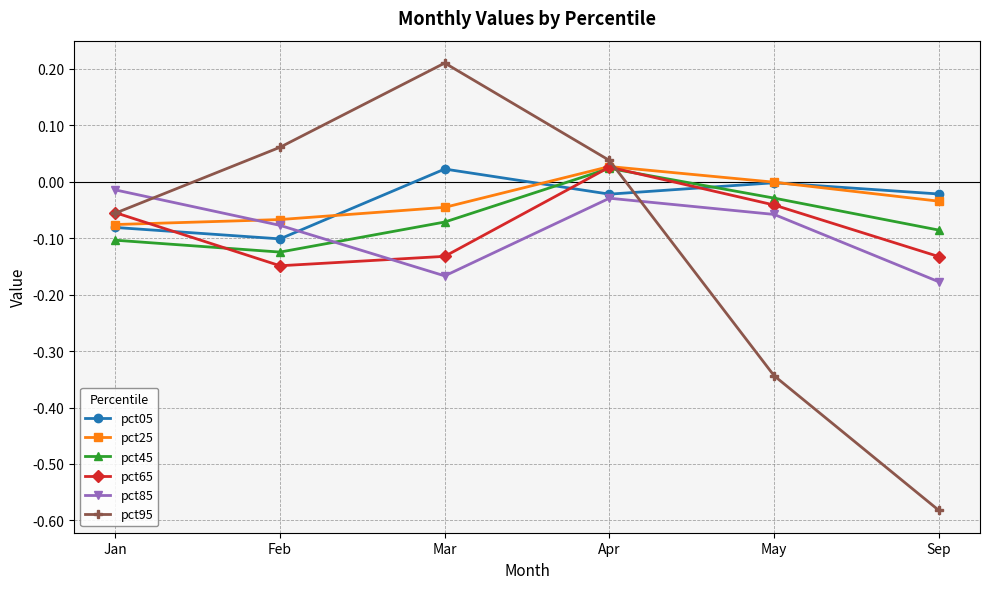

The value of pct65 at Mar is -0.2. True or false?

False